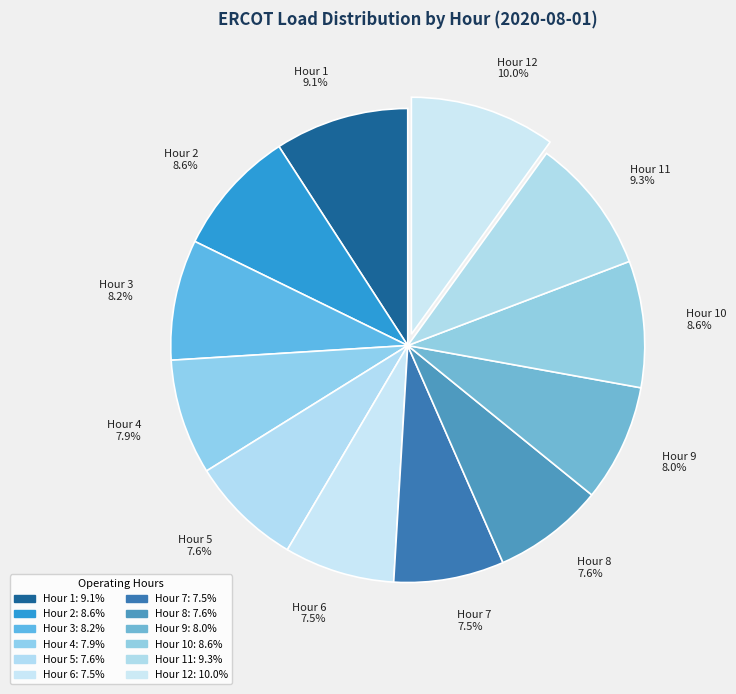

Count the number of slices in the pie.

12